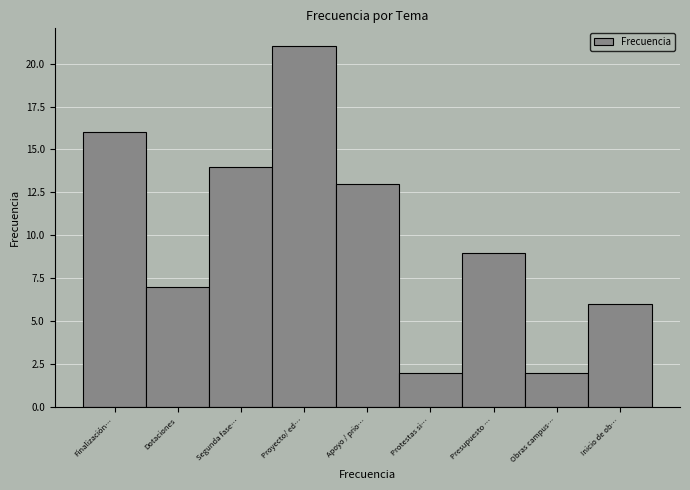

Reading right to left, what are all the values shown in this chart?

Inicio de ob…=6	Obras campus…=2	Presupuesto …=9	Protestas si…=2	Apoyo / prio…=13	Proyecto/ ed…=21	Segunda fase…=14	Dotaciones=7	Finalización…=16